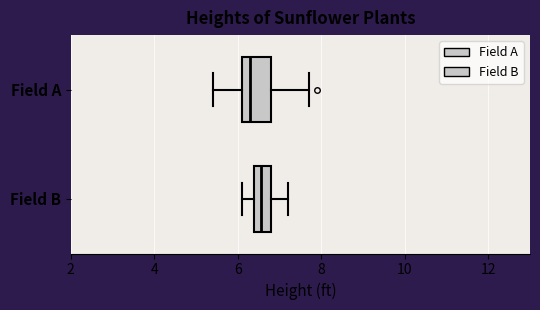

Where does the right whisker of the box for Field B end on the x-axis? The values are not printed on the chart, so give them approximately, as read against the axis.

7.2